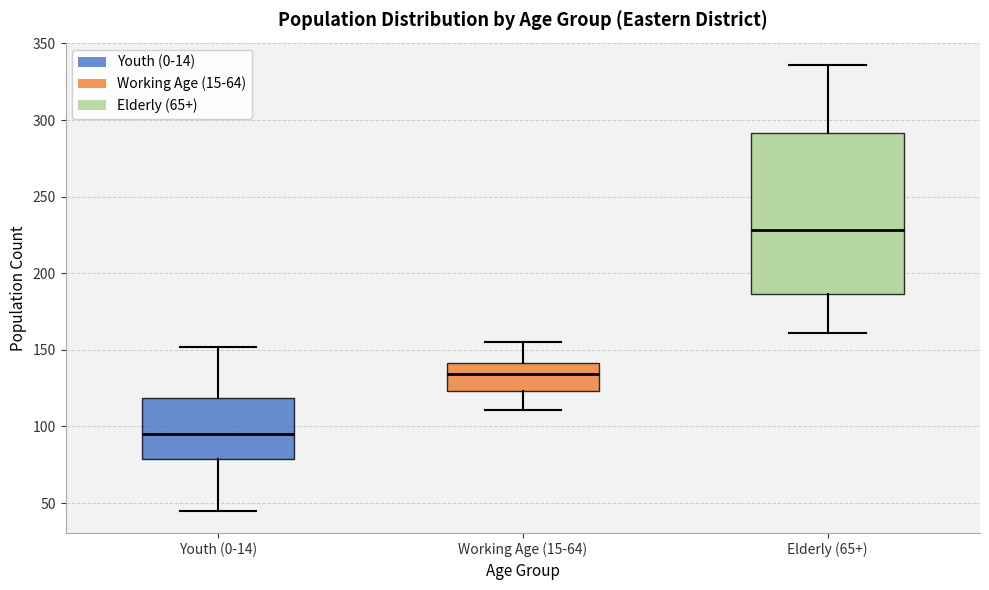

Which box has the highest median line?

Elderly (65+)